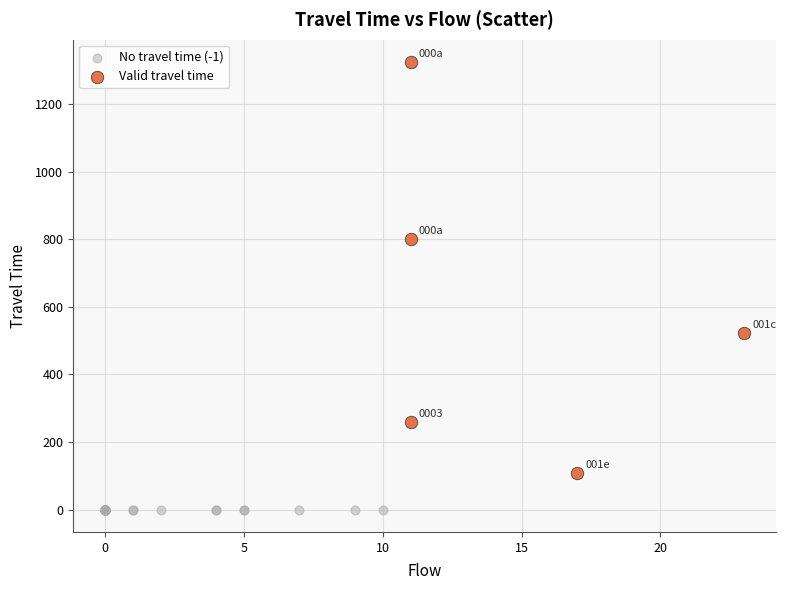

What are all the series names shown in the legend?

No travel time (-1), Valid travel time